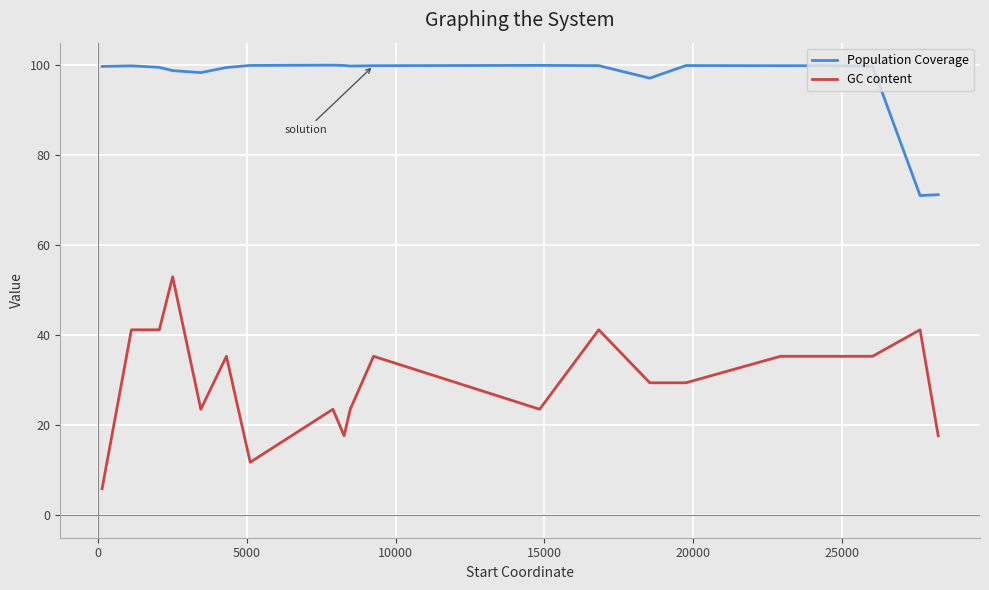

Rank the series by their maximum value, from lowest to highest.

GC content, Population Coverage